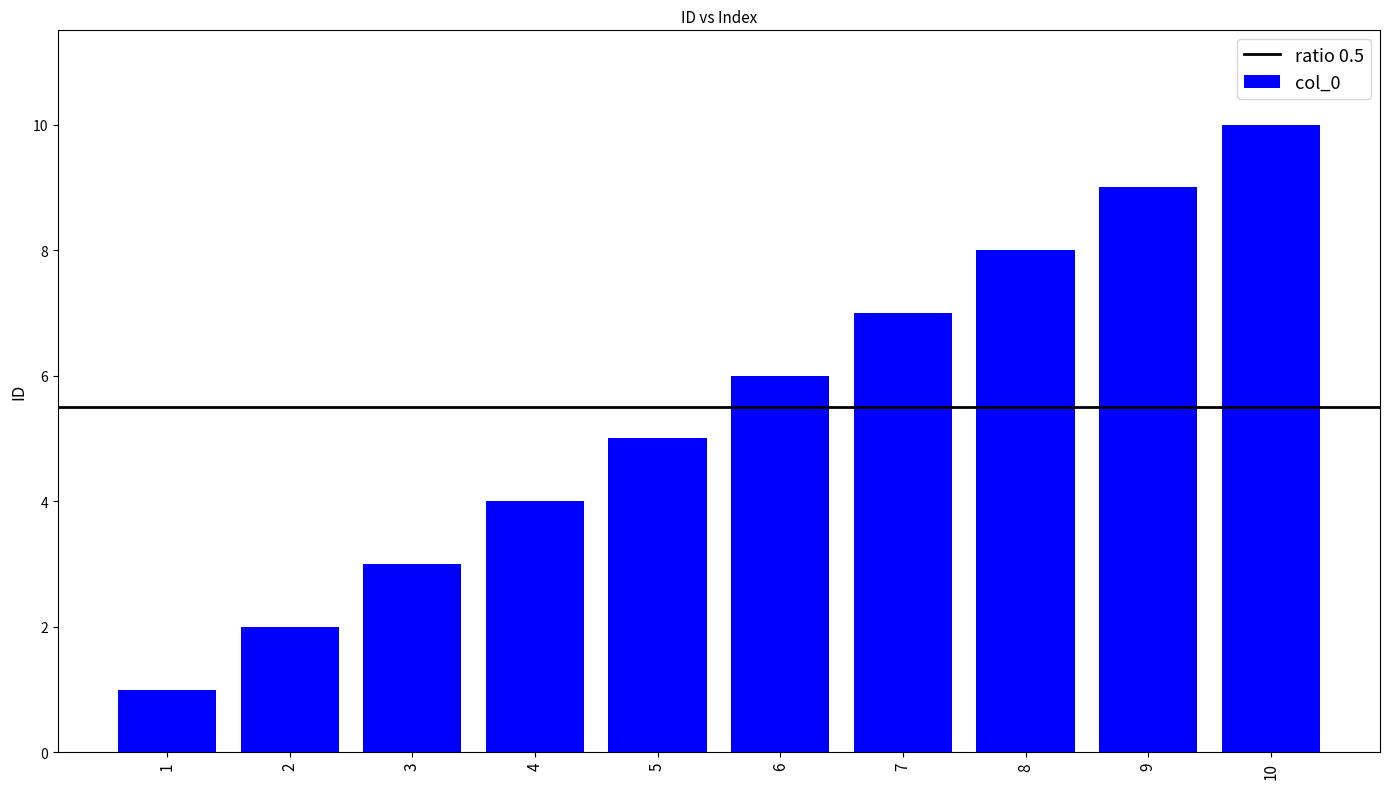

What is the difference between the second highest and second lowest values?

7